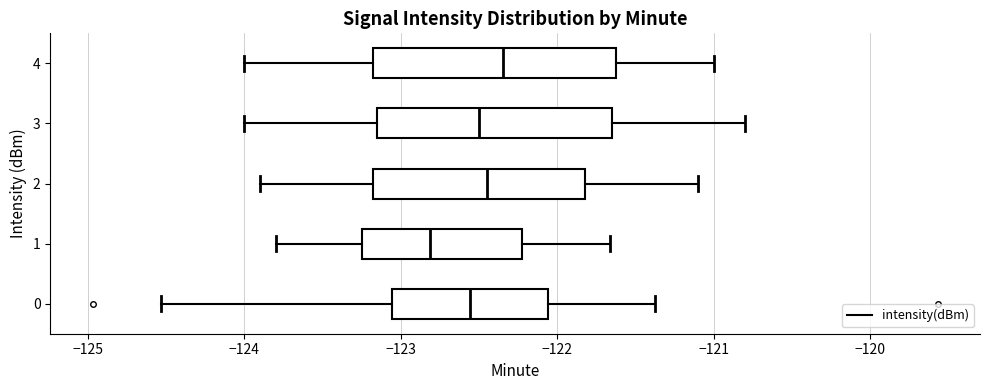

Which box's median line is the furthest to the left?

1